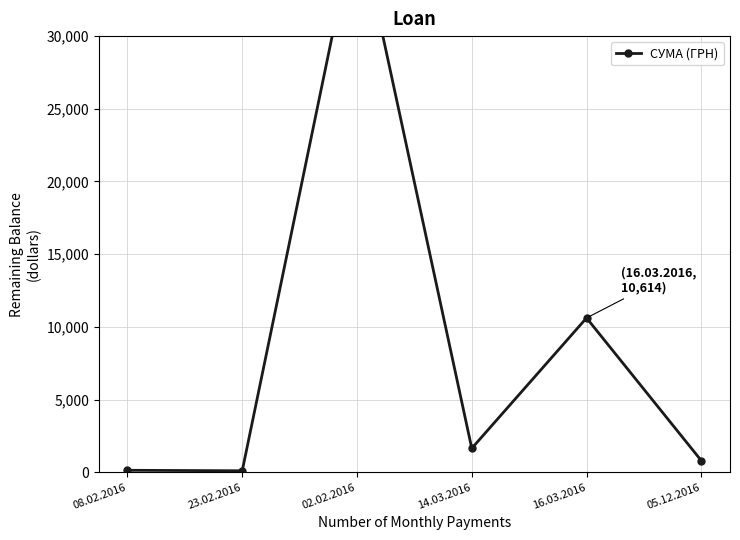

What is the difference between the values at 05.12.2016 and 02.02.2016?

37454.2